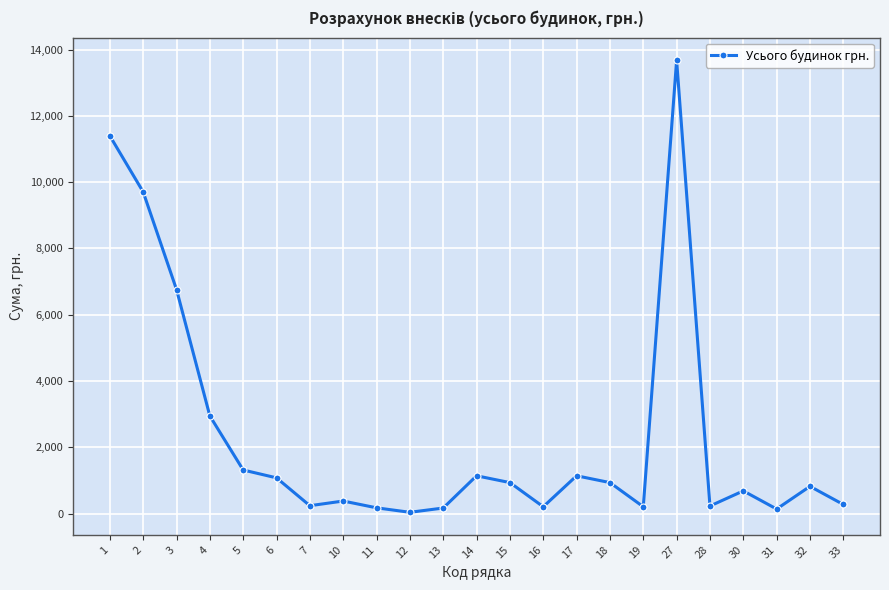

How many data points does each series have?

23